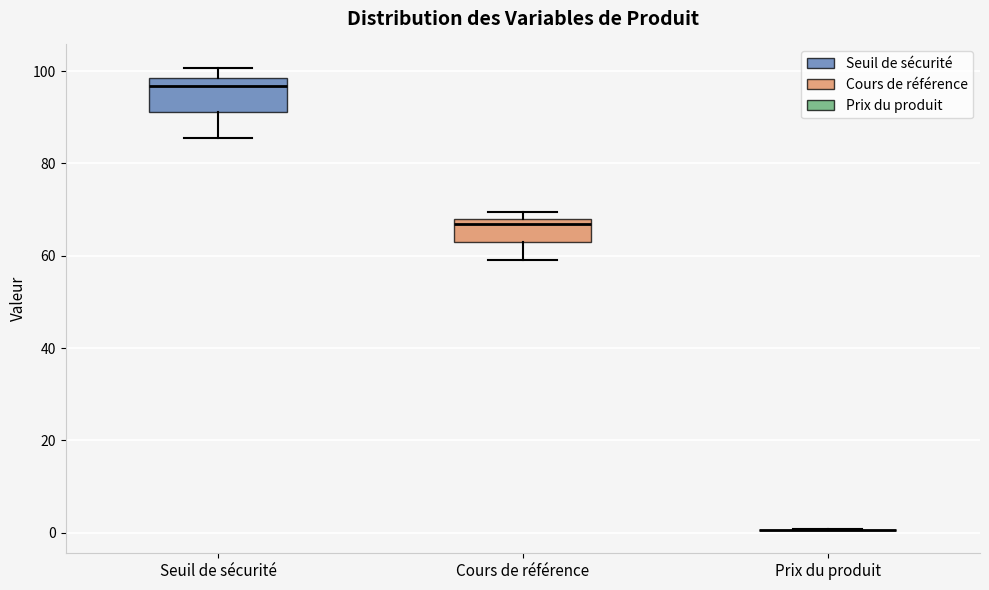

Reading left to right, read every box against the y-axis: the position of its median line, the range the box covers, and the ends of its whiskers. The values are not printed on the chart, so give them approximately, as read against the axis.

Seuil de sécurité: median 96, box 92 to 98, whiskers 86 to 100
Cours de référence: median 66, box 62 to 68, whiskers 58 to 70
Prix du produit: box collapsed to a line at 0, whiskers 0 to 0